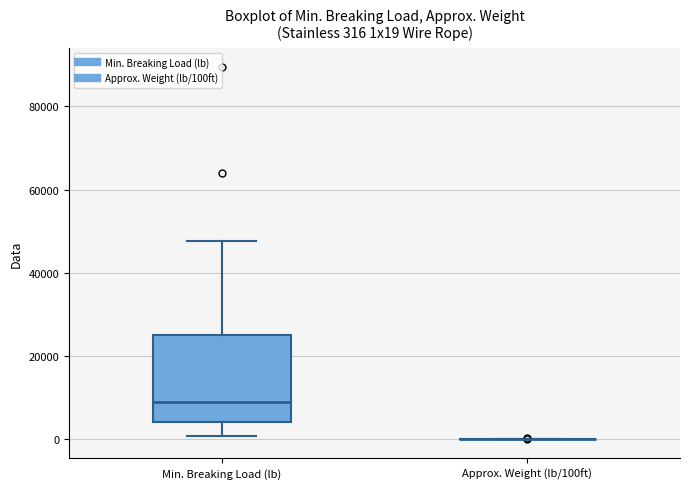

Comparing the boxes themselves (not the whiskers), which one is the tallest?

Min. Breaking Load (lb)